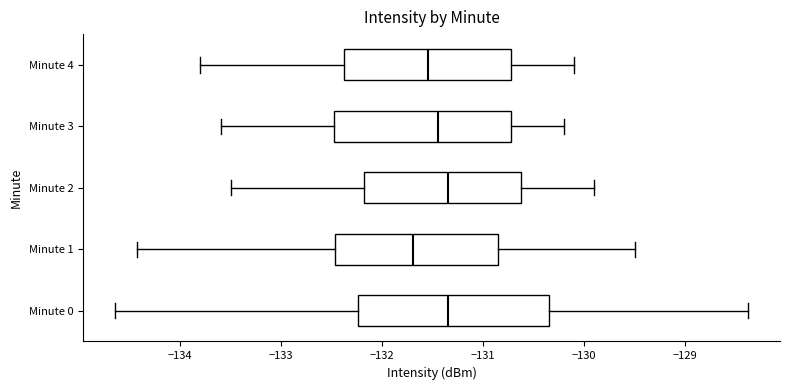

Comparing the boxes themselves (not the whiskers), which one is the widest?

Minute 0